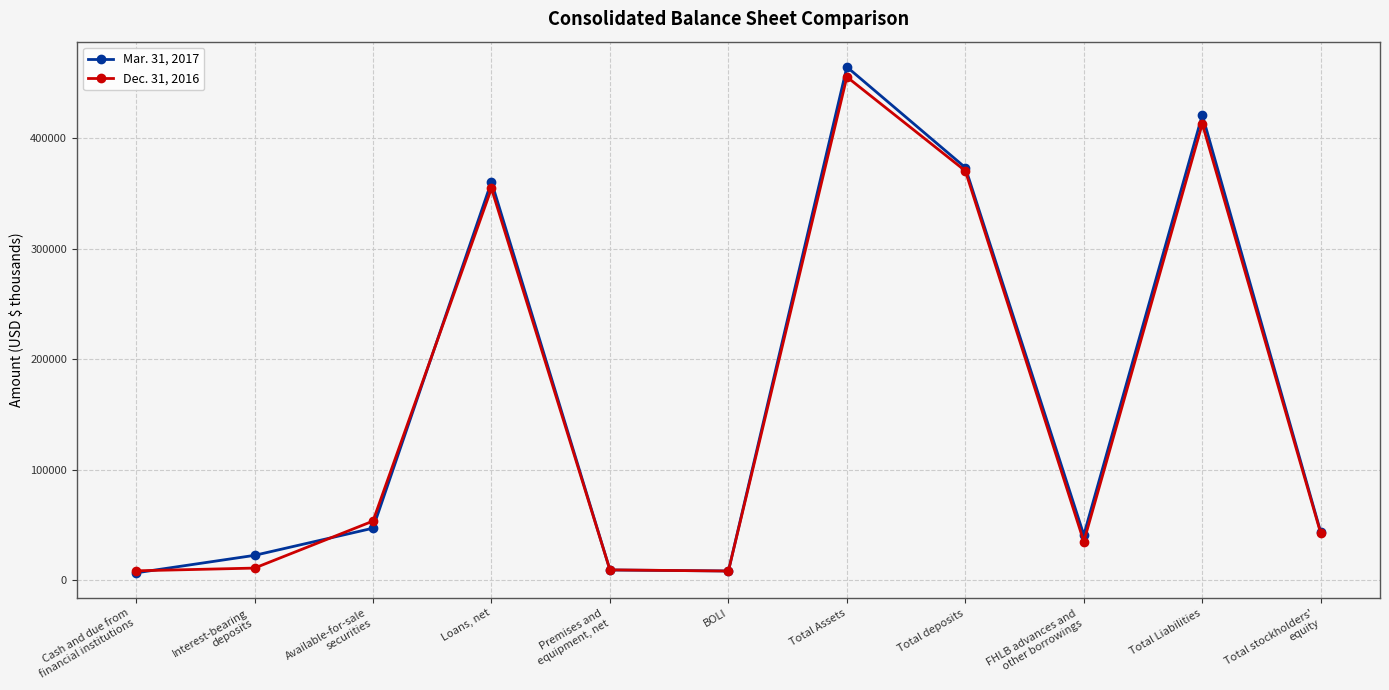

Is it true that Mar. 31, 2017 equals 18321 at Available-for-sale
securities?

False